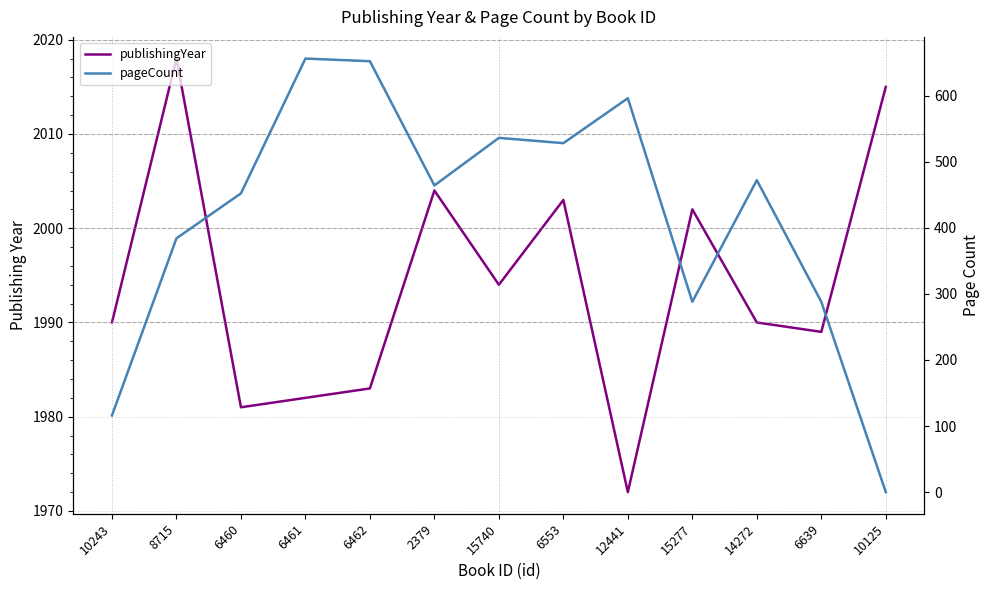

What are all the series names shown in the legend?

publishingYear, pageCount